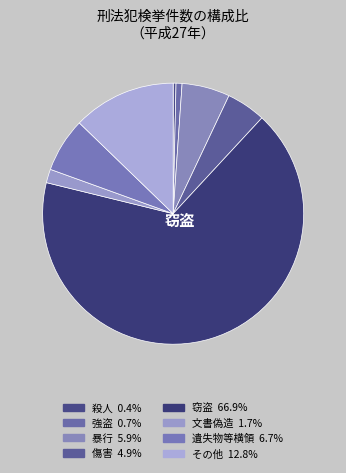

To the nearest percent, what is the difference between the largest and smallest slice percentages?

67%